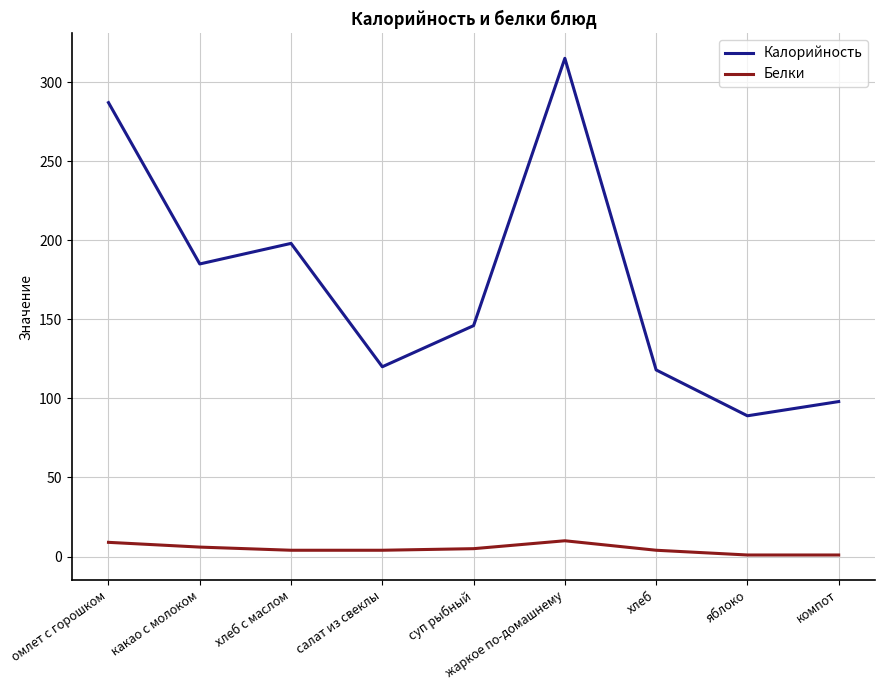

List the series in order of their peak value, lowest first.

Белки, Калорийность